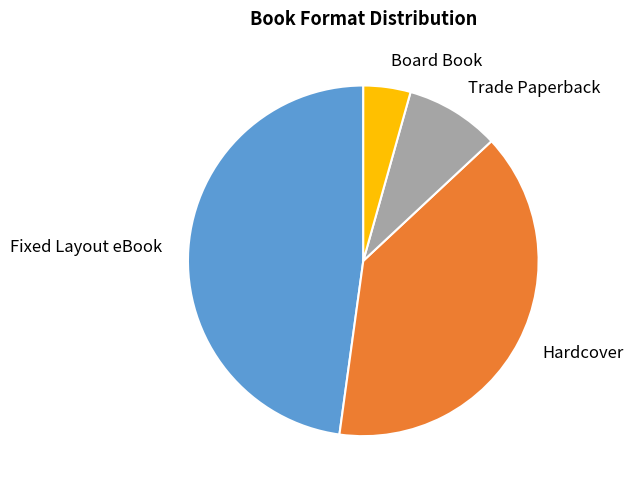

Combined, do Fixed Layout eBook and Hardcover account for over 50%?

Yes